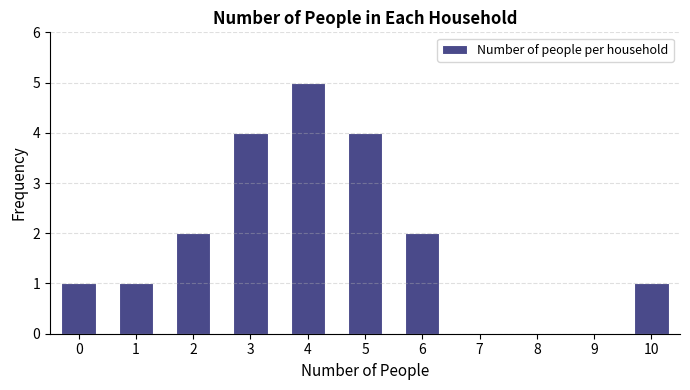

Reading left to right, transcribe all the data shown in this chart.

0=1	1=1	2=2	3=4	4=5	5=4	6=2	7=0	8=0	9=0	10=1